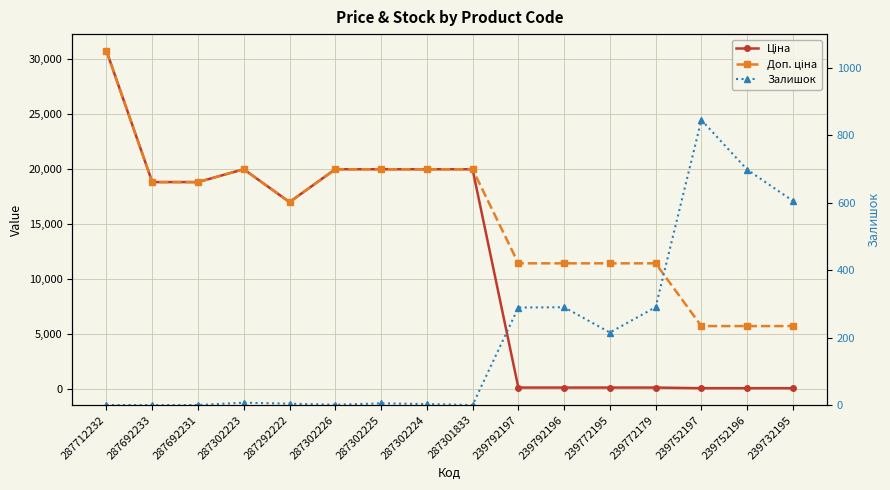

True or false: Залишок and Ціна cross at least once.

True